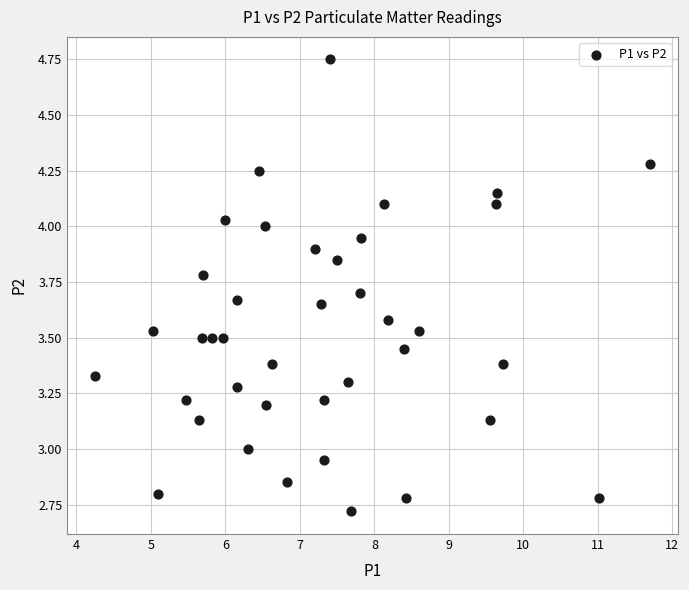

What is the range of Y values (max minus min)?

2.0